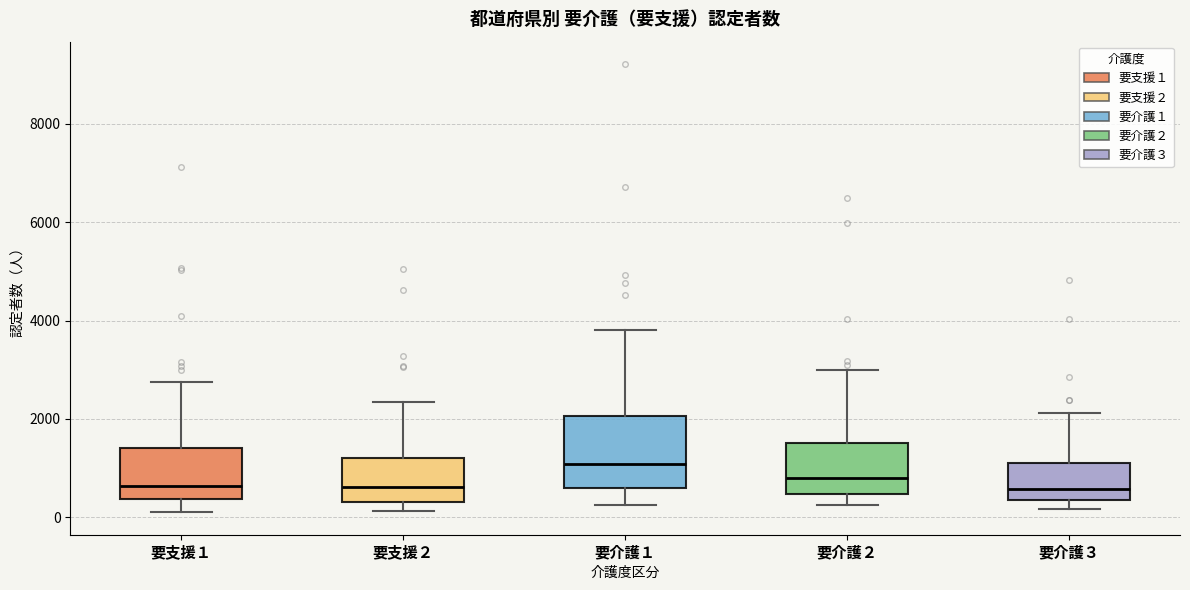

Comparing the boxes themselves (not the whiskers), which one is the tallest?

要介護１